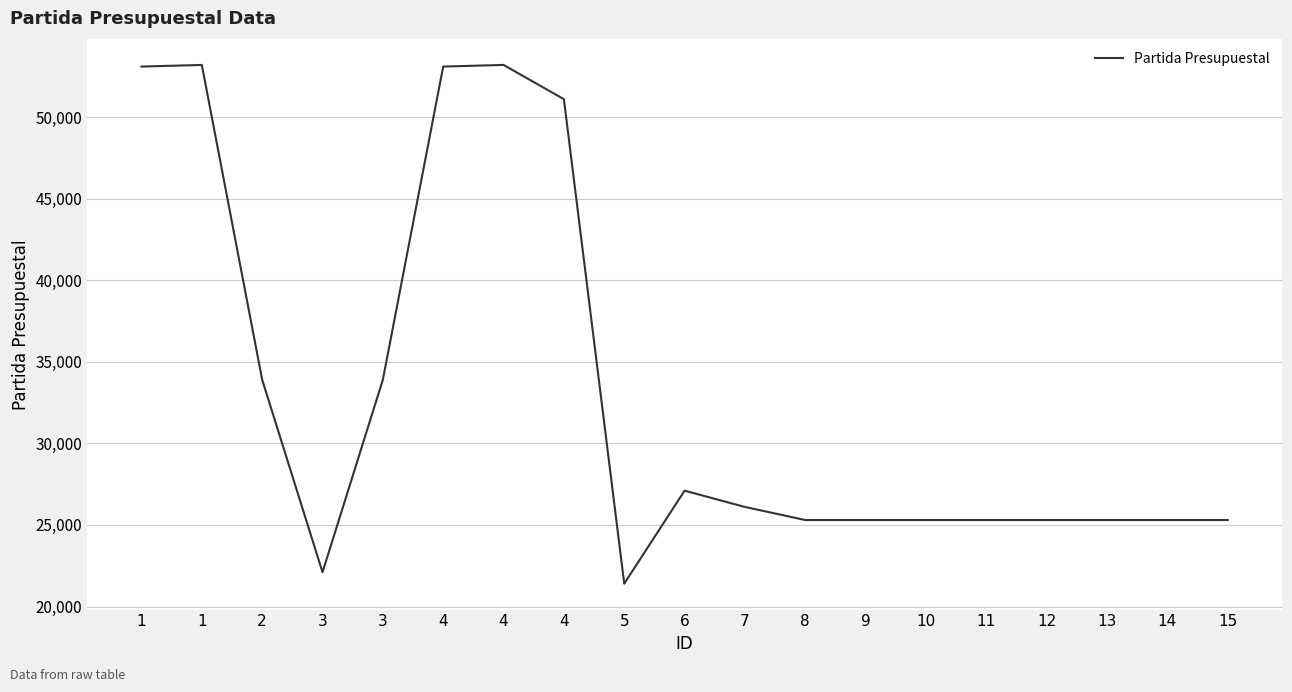

Read the value at 4.

53101